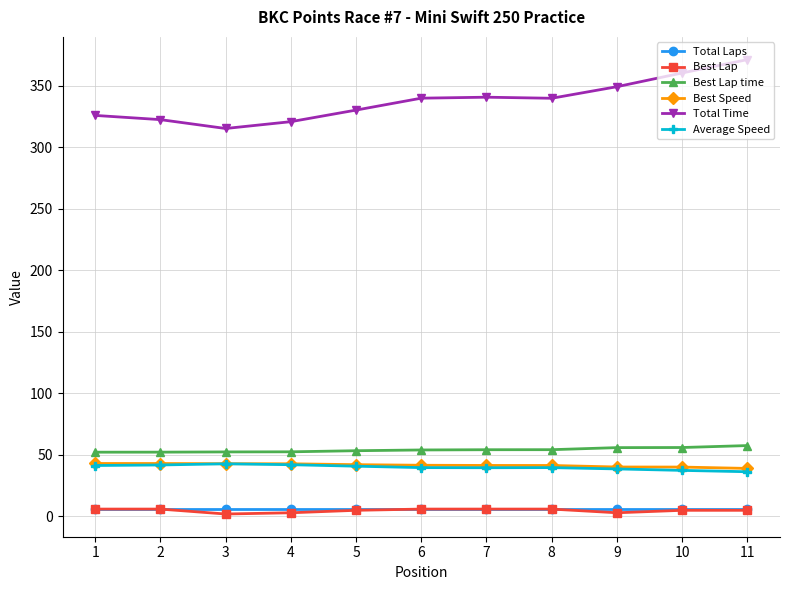

What is the total value across all series at 4?

467.3